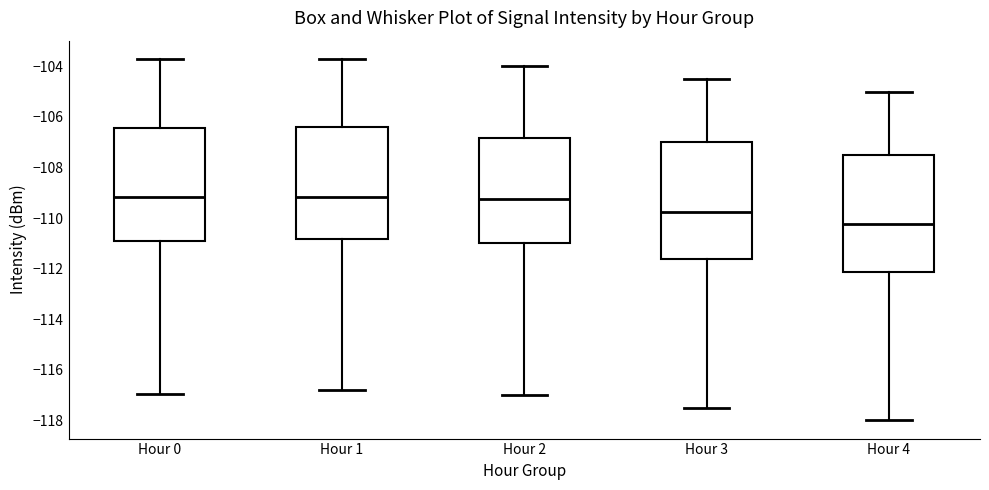

Reading left to right, transcribe this box plot: for each box, give where its median line is, the range the box spans, and where its two whiskers end, as read against the y-axis. The values are not printed on the chart, so give them approximately, as read against the axis.

Hour 0: median -109.2, box -111.0 to -106.4, whiskers -117.0 to -103.8
Hour 1: median -109.2, box -110.8 to -106.4, whiskers -116.8 to -103.6
Hour 2: median -109.2, box -111.0 to -106.8, whiskers -117.0 to -104.0
Hour 3: median -109.8, box -111.6 to -107.0, whiskers -117.4 to -104.4
Hour 4: median -110.2, box -112.2 to -107.4, whiskers -118.0 to -105.0